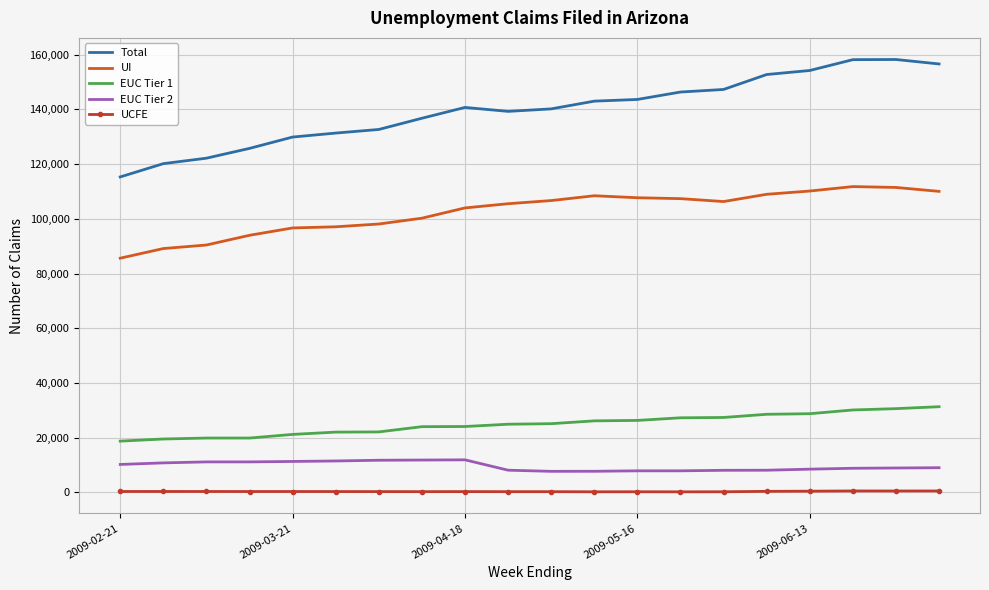

True or false: EUC Tier 2 and UI intersect in this chart.

False